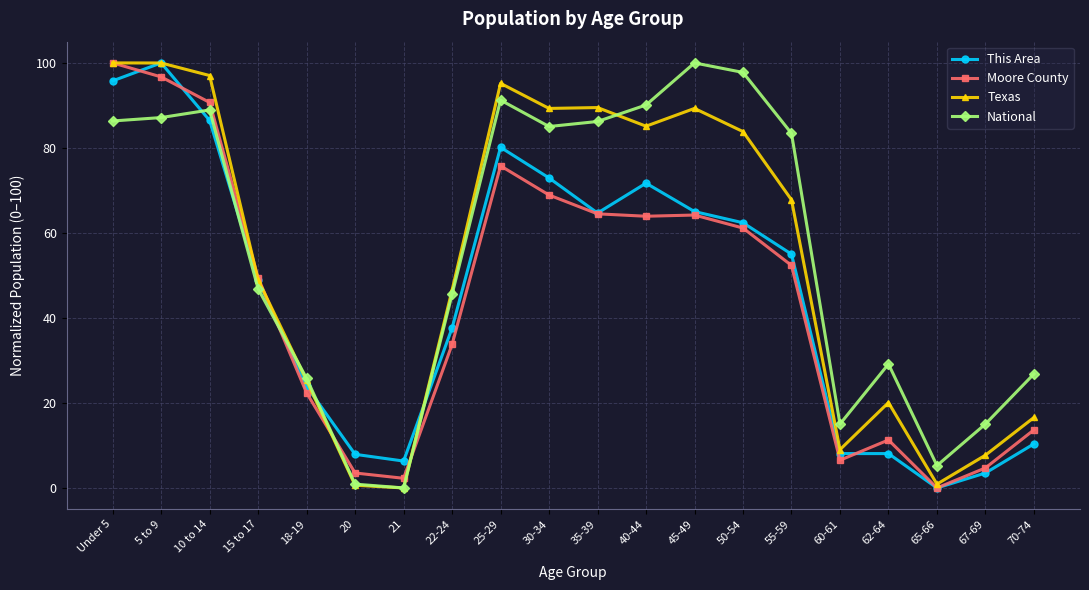

How many distinct data groups are displayed?

4